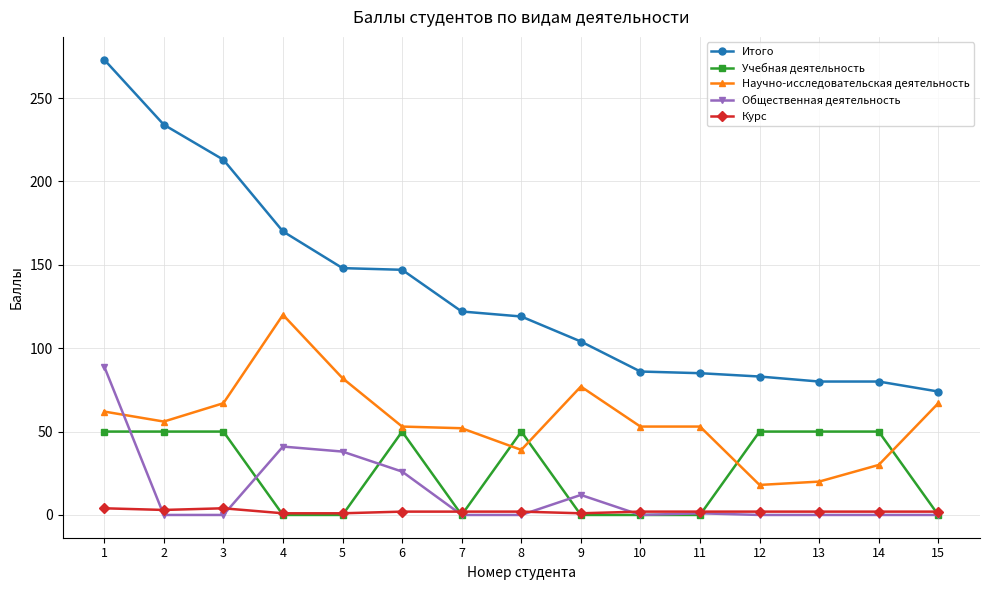

After their last crossing, which series has the higher values: Научно-исследовательская деятельность or Общественная деятельность?

Научно-исследовательская деятельность